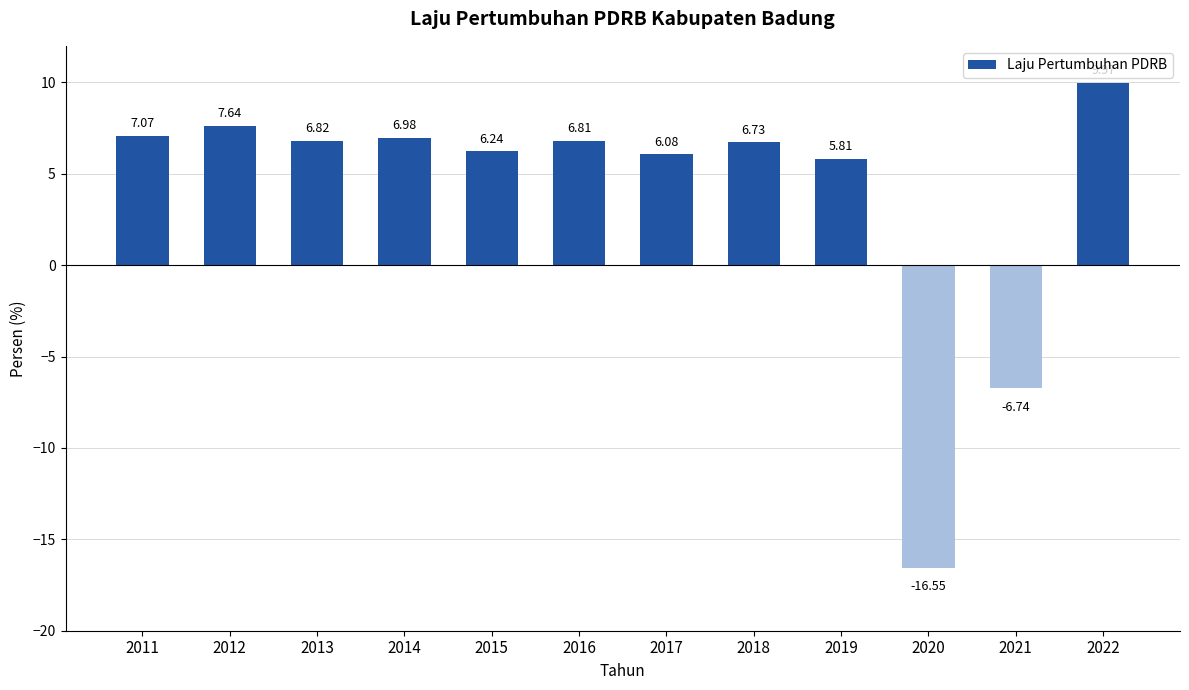

What is the difference between the values at 2019 and 2022?

4.2